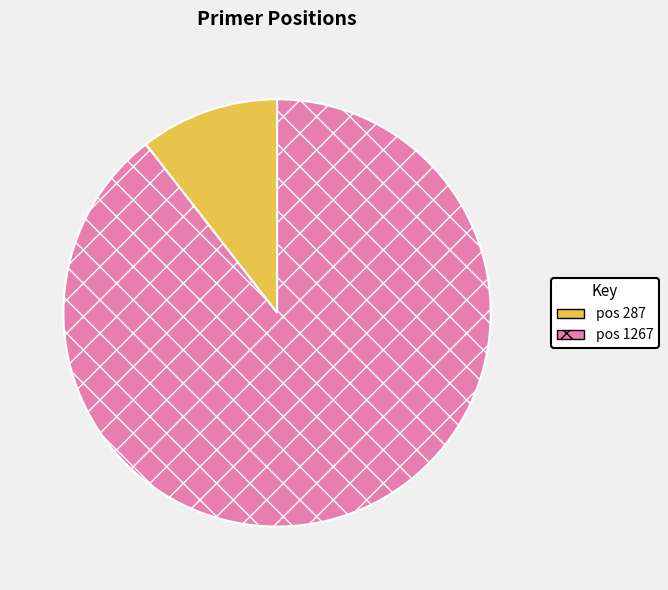

Is there a majority slice in this chart?

Yes